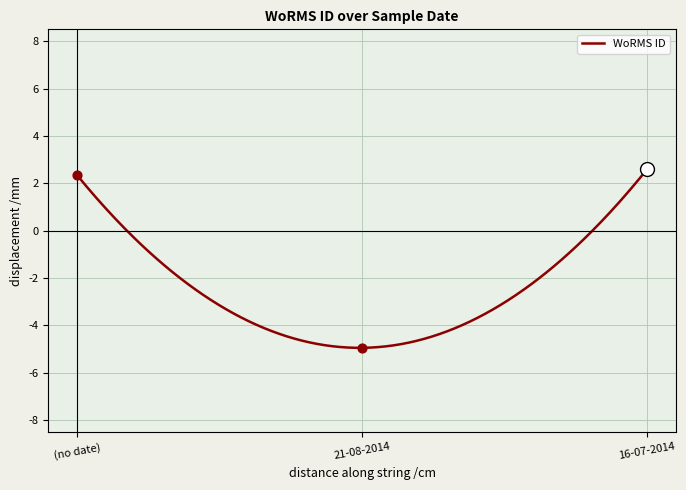

What is the change in value from (no date) to 16-07-2014?

+0.2